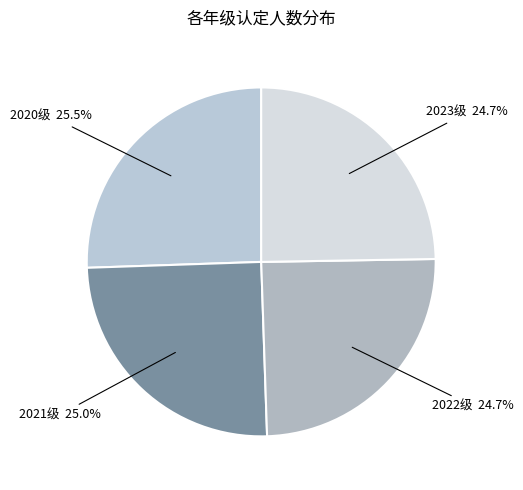

Count the number of slices in the pie.

4